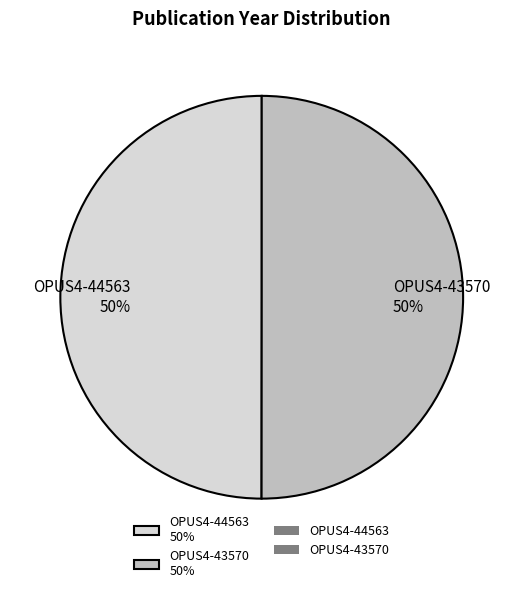

True or false: OPUS4-44563 accounts for 50% of the total.

True